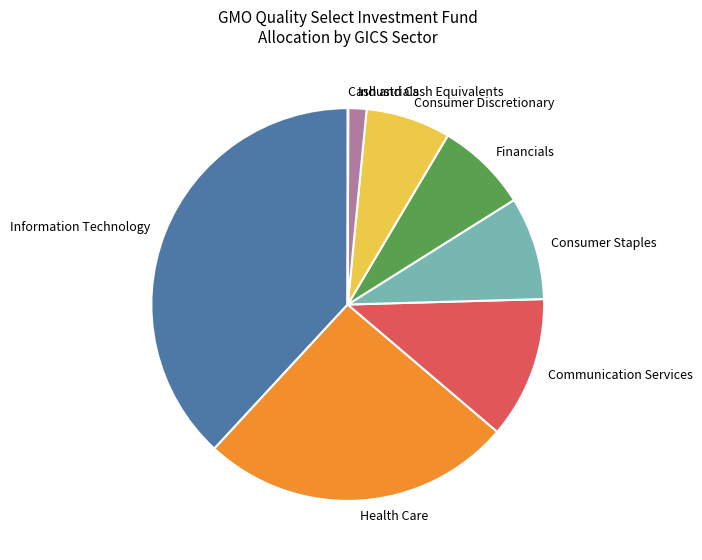

Is it true that Information Technology is 38% of the pie?

True